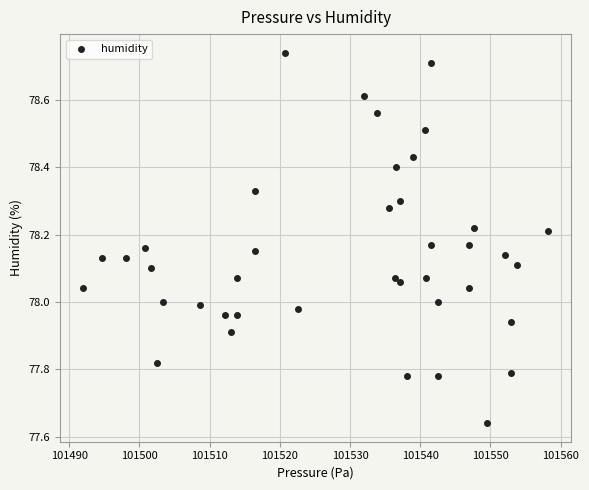

What is the range of X values (max minus min)?

66.2